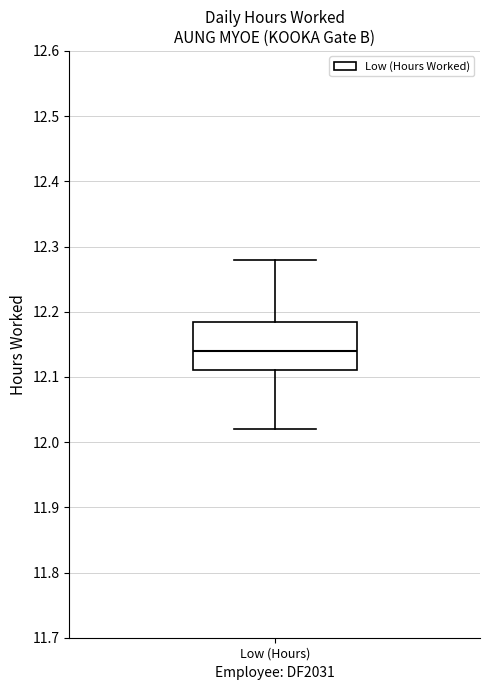

Where does the upper whisker of the box for Low (Hours) end on the y-axis? The values are not printed on the chart, so give them approximately, as read against the axis.

12.28